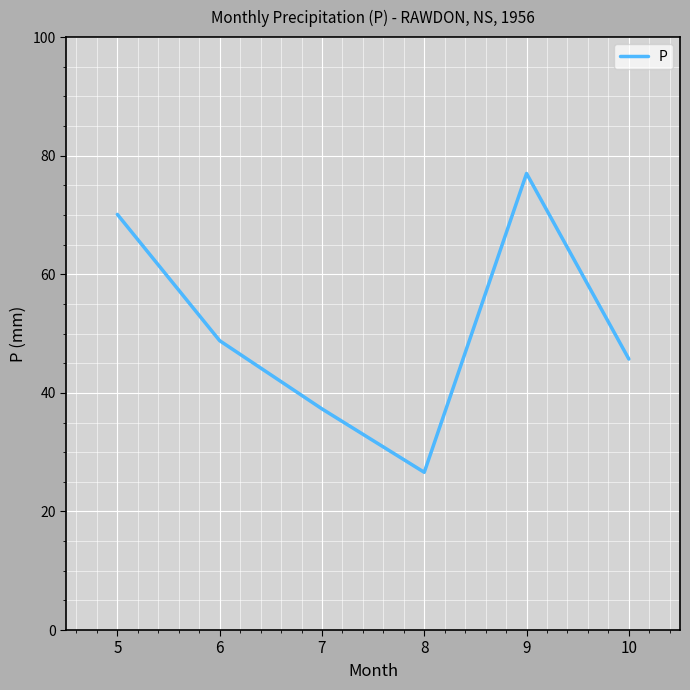

Reading left to right, list all the values displayed in this chart.

70.1	48.8	37.3	26.6	77.0	45.7